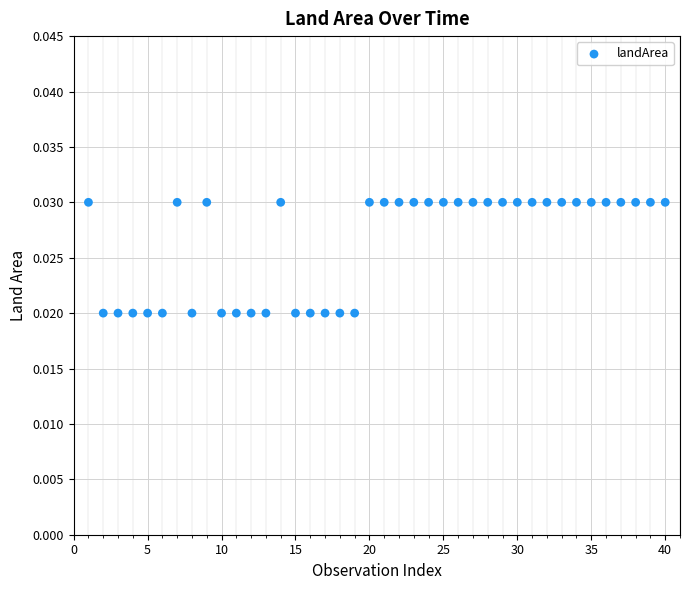

What is the range of X values (max minus min)?

39.0